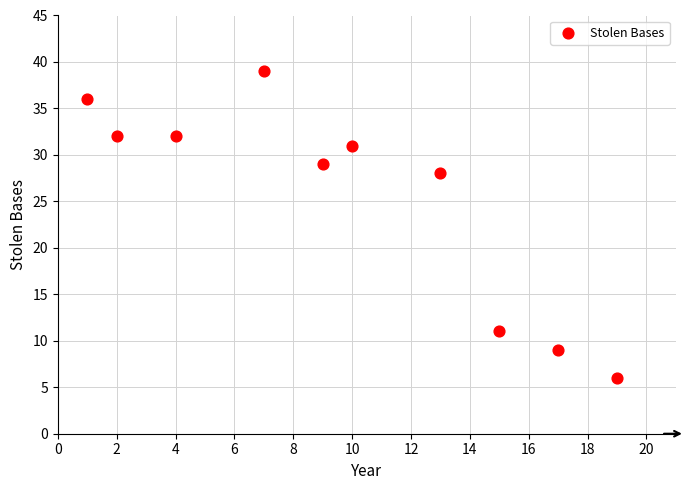

What Y value in the scatter plot is closest to 22?

28